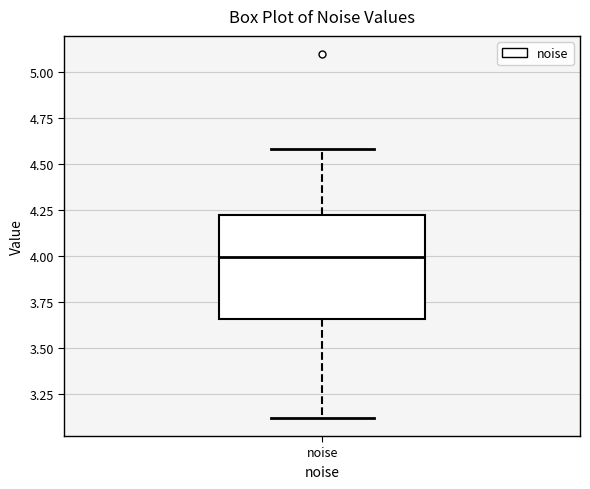

Transcribe this box plot: give where the median line is, the range the box spans, and where the two whiskers end, as read against the y-axis. The values are not printed on the chart, so give them approximately, as read against the axis.

median 4.00, box 3.65 to 4.20, whiskers 3.10 to 4.60